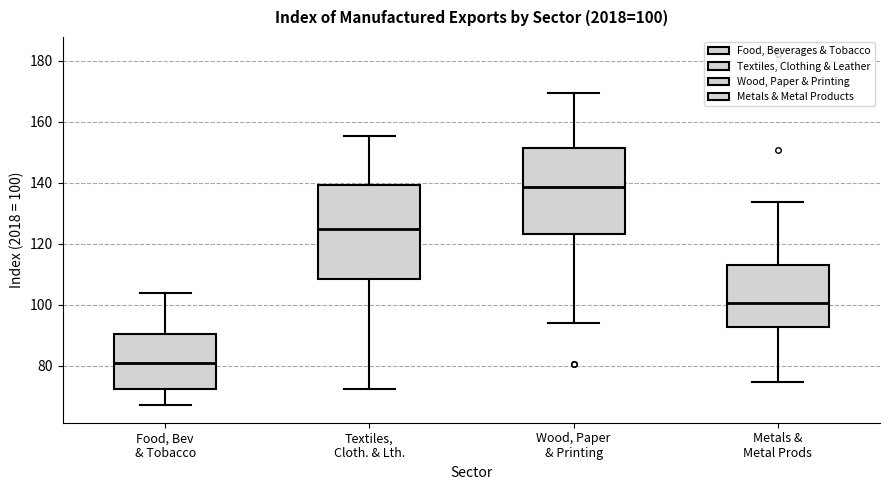

Comparing the boxes themselves (not the whiskers), which one is the tallest?

Textiles, Cloth. & Lth.